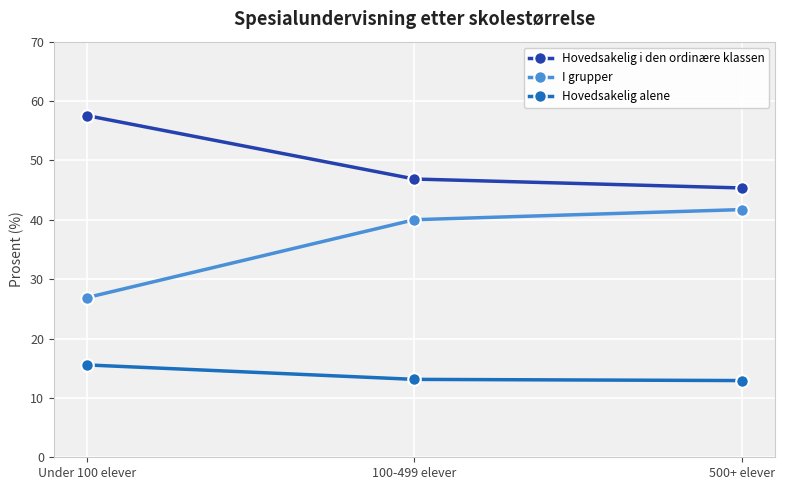

How many Hovedsakelig alene values are between 12 and 15?

2